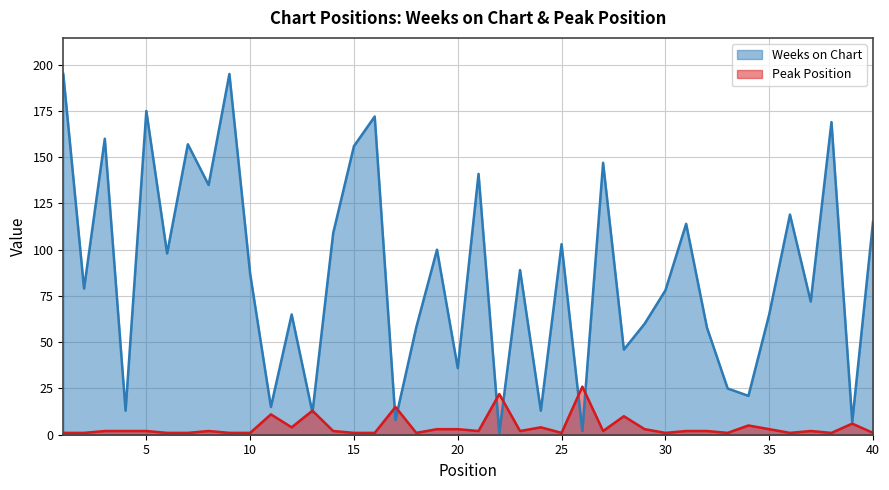

What is the sum of the Peak Position values at 18 and 25?

2